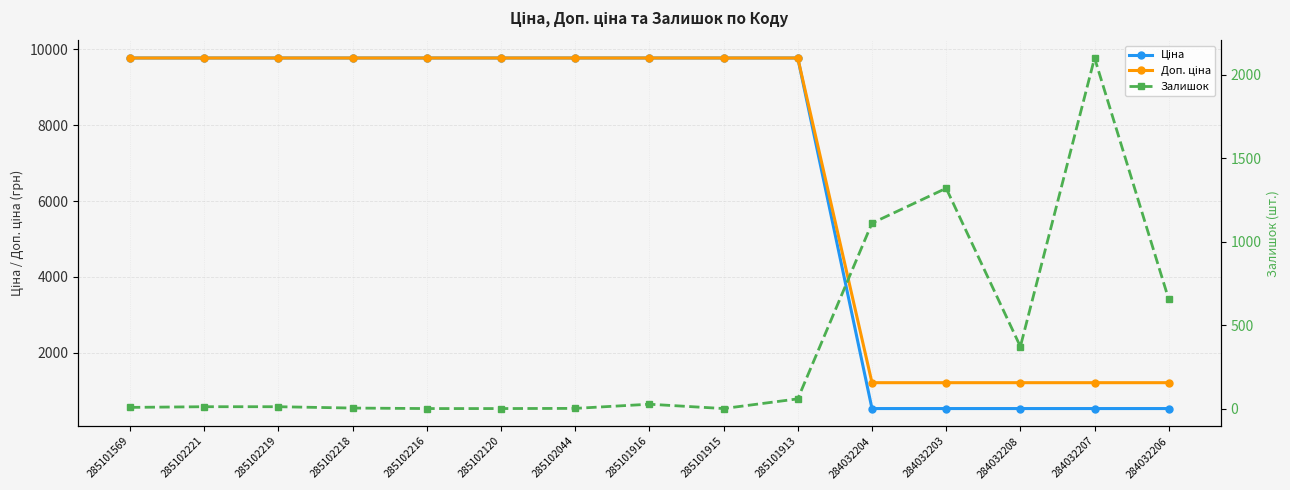

Reading left to right, list all the values displayed in this chart.

Ціна: 285101569=9775.5	285102221=9775.5	285102219=9775.5	285102218=9775.5	285102216=9775.5	285102120=9775.5	285102044=9775.5	285101916=9775.5	285101915=9775.5	285101913=9775.5	284032204=528.2	284032203=528.2	284032208=528.2	284032207=528.2	284032206=528.2
Доп. ціна: 285101569=9775.5	285102221=9775.5	285102219=9775.5	285102218=9775.5	285102216=9775.5	285102120=9775.5	285102044=9775.5	285101916=9775.5	285101915=9775.5	285101913=9775.5	284032204=1210.7	284032203=1210.7	284032208=1210.7	284032207=1210.7	284032206=1210.7
Залишок: 285101569=7.0	285102221=11.0	285102219=11.0	285102218=3.0	285102216=0.0	285102120=0.0	285102044=1.0	285101916=26.0	285101915=0.0	285101913=58.0	284032204=1110.0	284032203=1319.0	284032208=371.0	284032207=2099.0	284032206=653.0